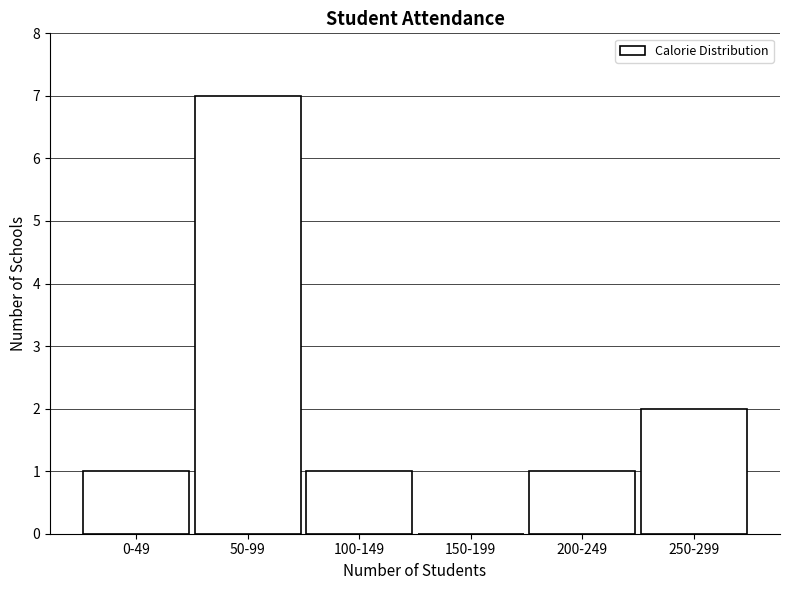

Reading left to right, transcribe all the data shown in this chart.

0-49=1	50-99=7	100-149=1	150-199=0	200-249=1	250-299=2